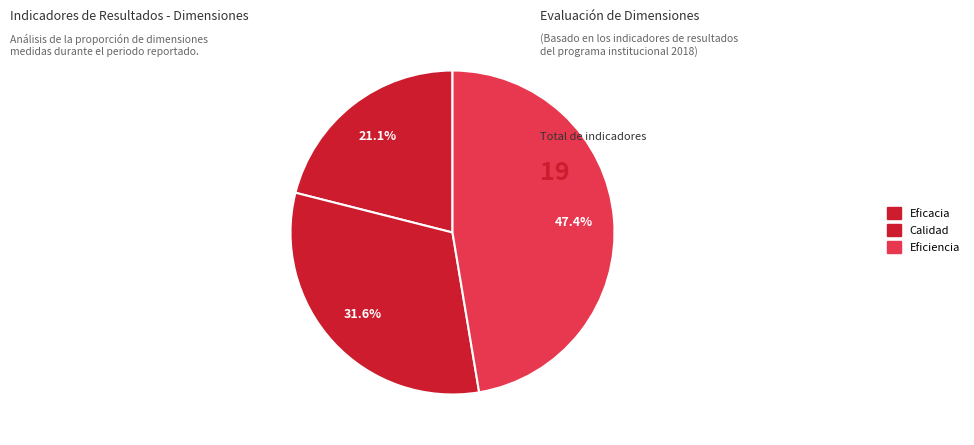

To the nearest percent, what is the combined percentage of Eficiencia and Calidad?

79%